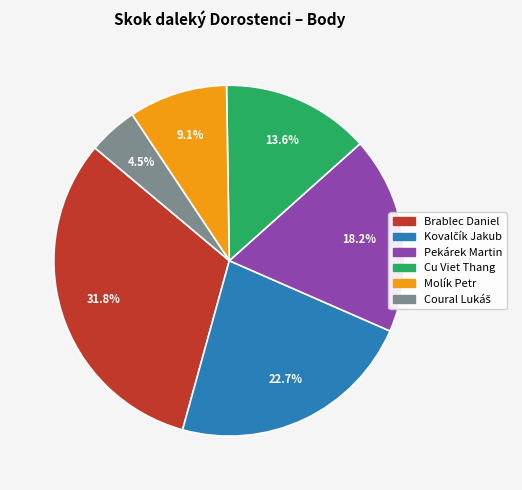

What percentage is the Molík Petr slice, to the nearest percent?

9%